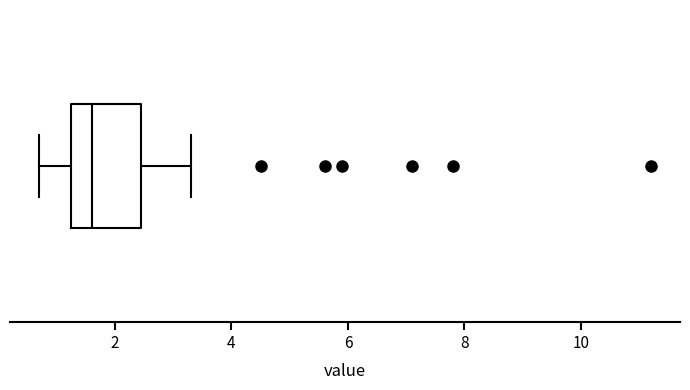

Where is the right edge of the box on the x-axis? The values are not printed on the chart, so give them approximately, as read against the axis.

2.4